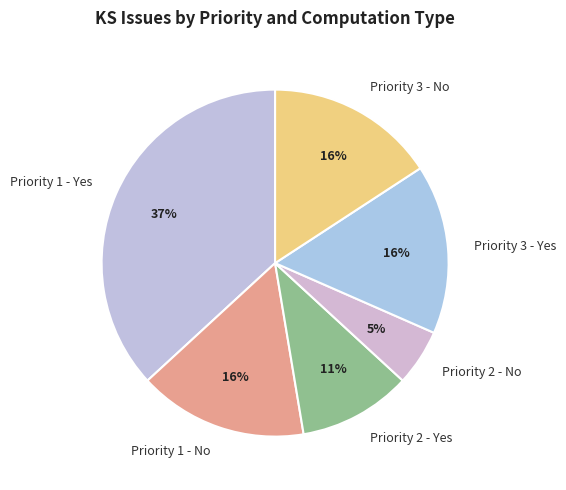

To the nearest percent, what is the combined percentage of Priority 1 - No and Priority 3 - Yes?

32%